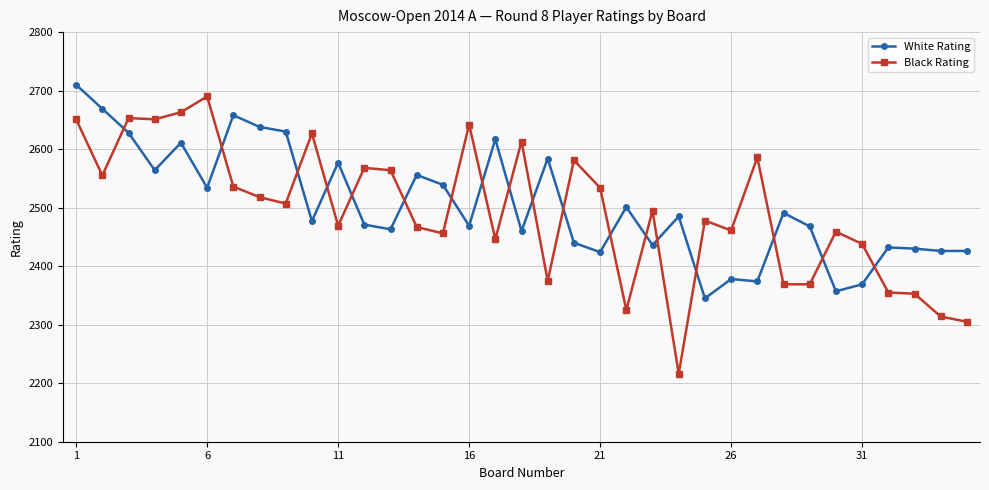

Which series ends up on top after the final intersection of White Rating and Black Rating?

White Rating